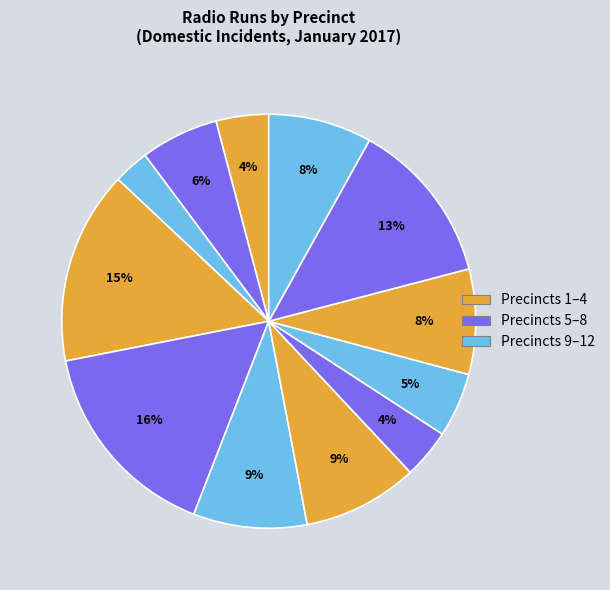

Count the number of slices in the pie.

12